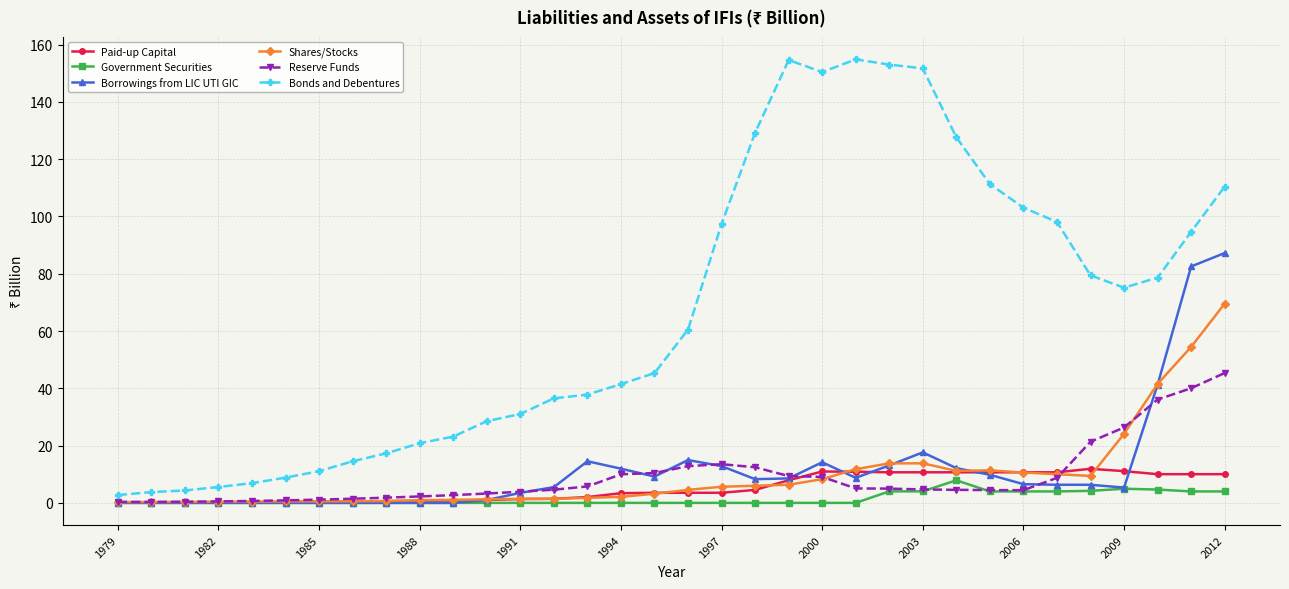

Which series has the largest range (max minus min)?

Bonds and Debentures